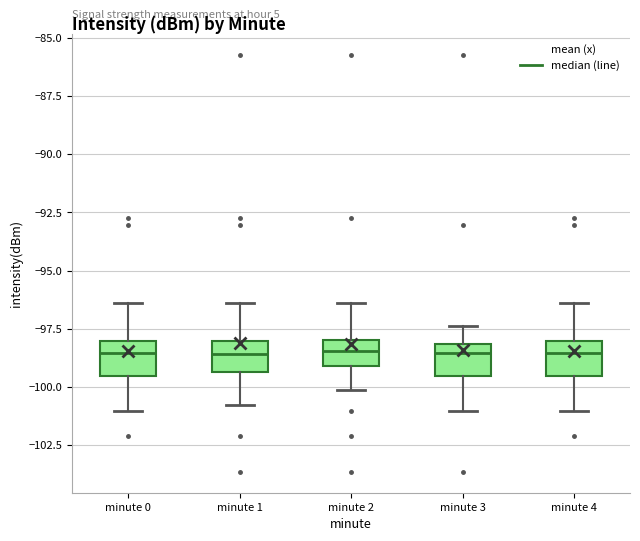

Reading left to right, transcribe this box plot: for each box, give where its median line is, the range the box spans, and where its two whiskers end, as read against the y-axis. The values are not printed on the chart, so give them approximately, as read against the axis.

minute 0: median -98.5, box -99.5 to -98.0, whiskers -101.0 to -96.5
minute 1: median -98.5, box -99.5 to -98.0, whiskers -101.0 to -96.5
minute 2: median -98.5, box -99.0 to -98.0, whiskers -100.0 to -96.5
minute 3: median -98.5, box -99.5 to -98.0, whiskers -101.0 to -97.5
minute 4: median -98.5, box -99.5 to -98.0, whiskers -101.0 to -96.5